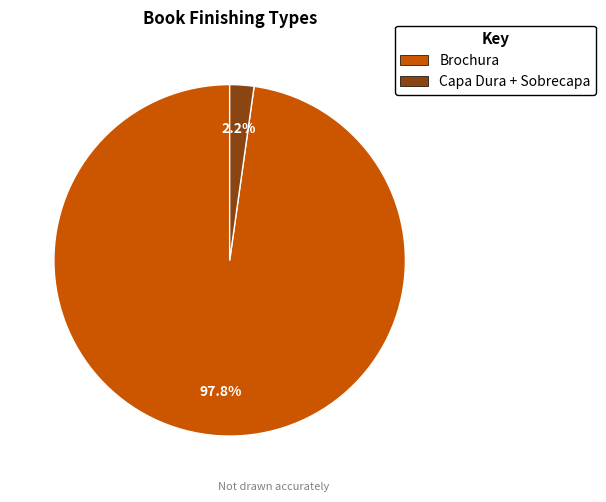

What percentage is the Brochura slice, to the nearest percent?

98%